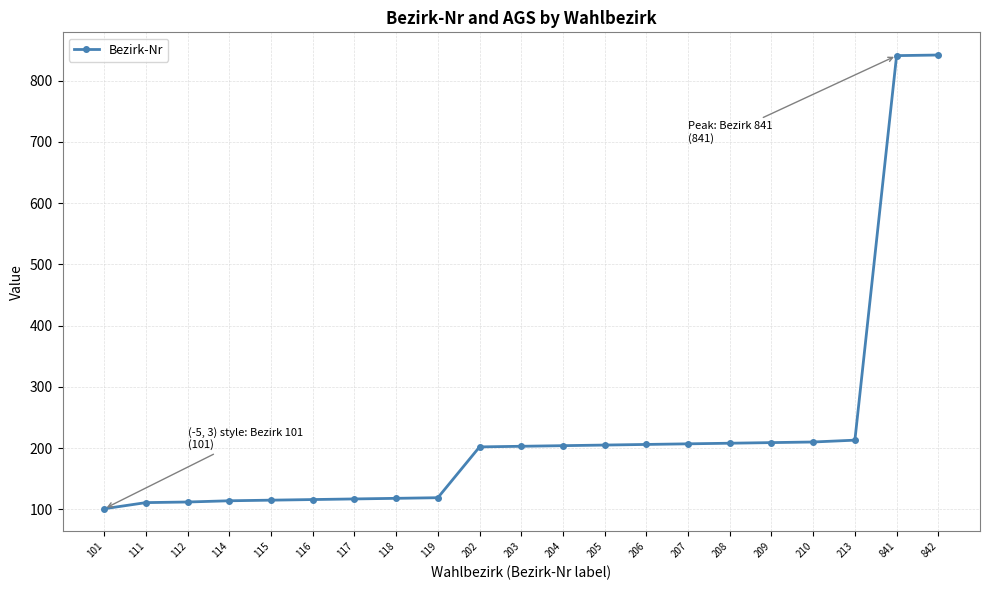

The chart shows a value of 842 at 842. True or false?

True